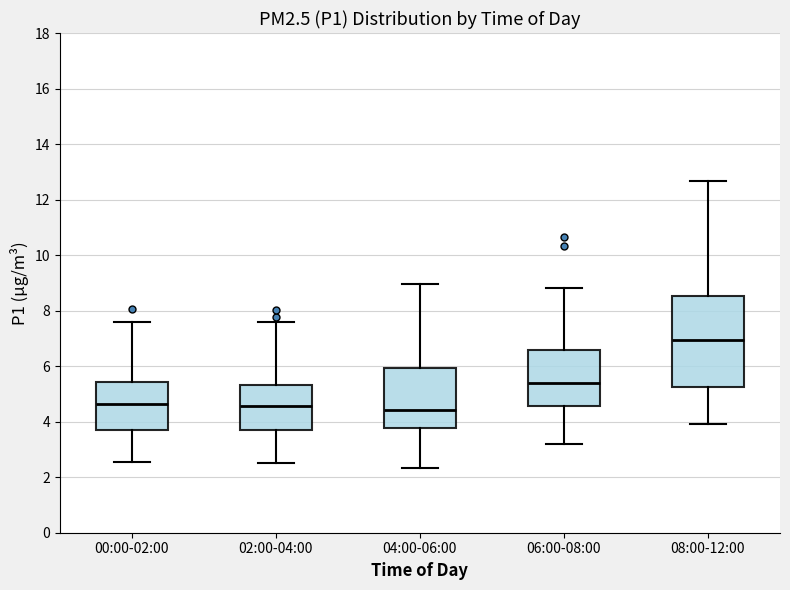

Reading left to right, transcribe this box plot: for each box, give where its median line is, the range the box spans, and where its two whiskers end, as read against the y-axis. The values are not printed on the chart, so give them approximately, as read against the axis.

00:00-02:00: median 4.6, box 3.8 to 5.4, whiskers 2.6 to 7.6
02:00-04:00: median 4.6, box 3.8 to 5.4, whiskers 2.6 to 7.6
04:00-06:00: median 4.4, box 3.8 to 6.0, whiskers 2.4 to 9.0
06:00-08:00: median 5.4, box 4.6 to 6.6, whiskers 3.2 to 8.8
08:00-12:00: median 7.0, box 5.2 to 8.6, whiskers 4.0 to 12.6